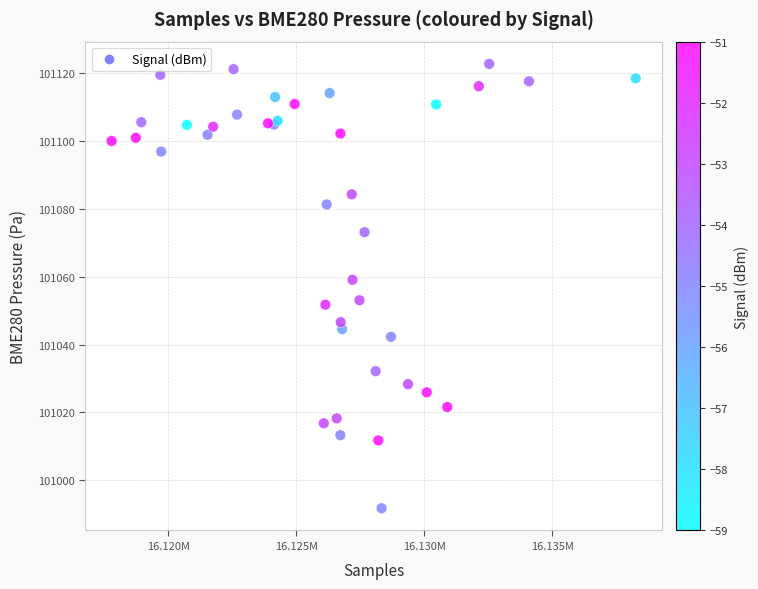

What Y value in the scatter plot is closest to 101057?

101059.1